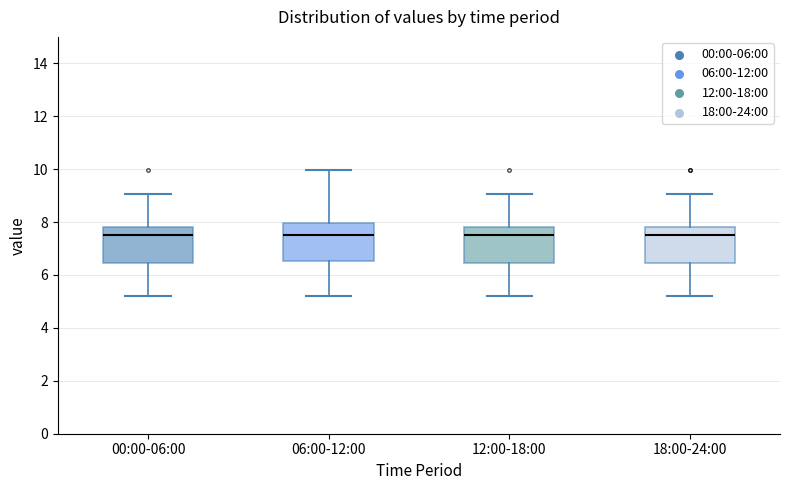

Reading left to right, read every box against the y-axis: the position of its median line, the range the box covers, and the ends of its whiskers. The values are not printed on the chart, so give them approximately, as read against the axis.

00:00-06:00: median 7.6, box 6.4 to 7.8, whiskers 5.2 to 9.0
06:00-12:00: median 7.6, box 6.6 to 8.0, whiskers 5.2 to 10.0
12:00-18:00: median 7.6, box 6.4 to 7.8, whiskers 5.2 to 9.0
18:00-24:00: median 7.6, box 6.4 to 7.8, whiskers 5.2 to 9.0